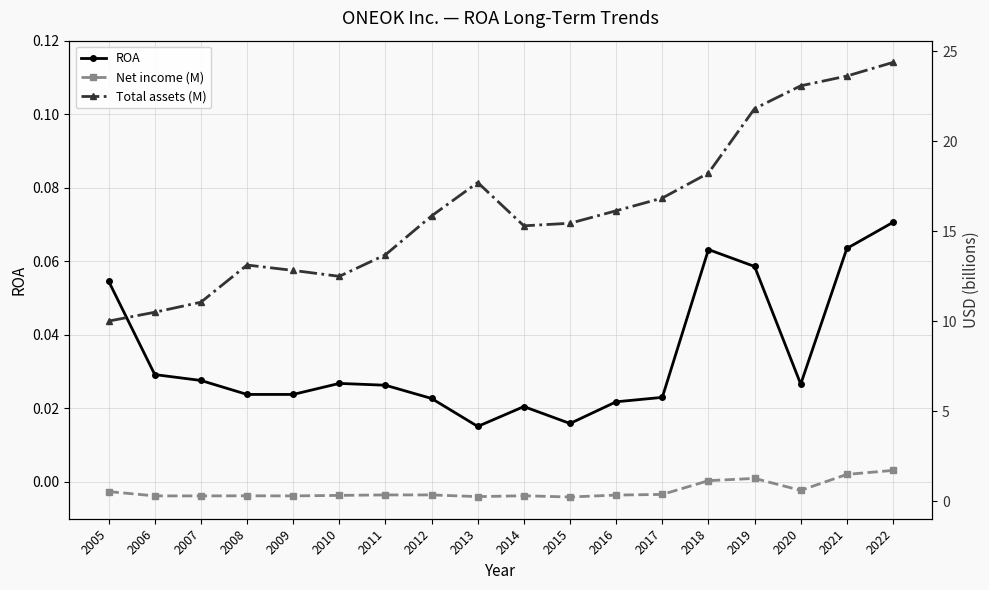

List the labels in order of Total assets (M) value, largest first.

2022, 2021, 2020, 2019, 2018, 2013, 2017, 2016, 2012, 2015, 2014, 2011, 2008, 2009, 2010, 2007, 2006, 2005